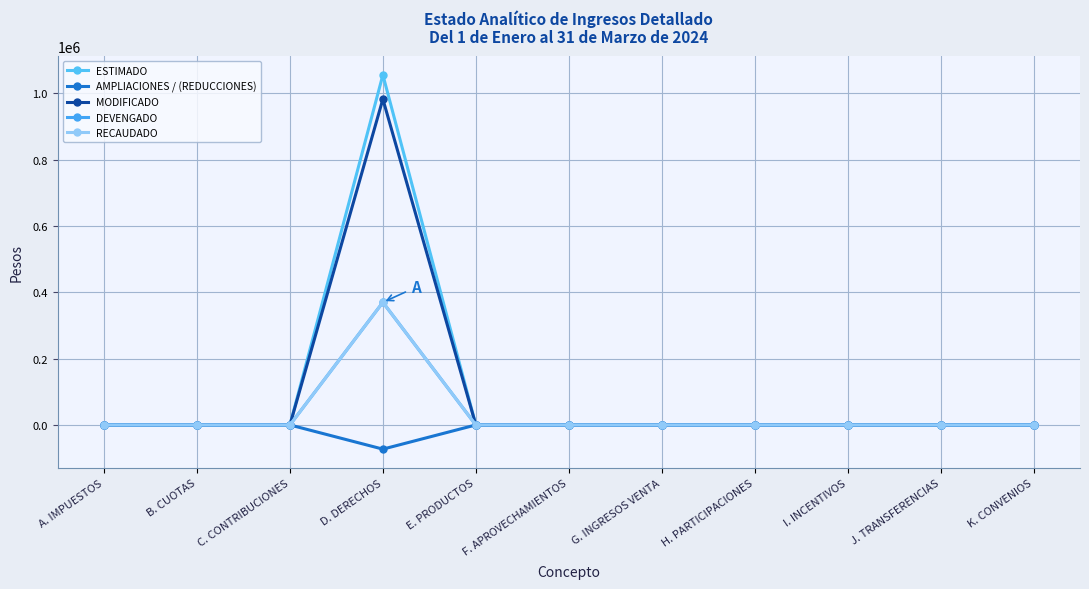

Reading left to right, what are all the values shown in this chart?

ESTIMADO: 0	0	0	1055003	0	0	0	0	0	0	0
AMPLIACIONES / (REDUCCIONES): 0	0	0	-72896	0	0	0	0	0	0	0
MODIFICADO: 0	0	0	982107	0	0	0	0	0	0	0
DEVENGADO: 0	0	0	369583	0	0	0	0	0	0	0
RECAUDADO: 0	0	0	369583	0	0	0	0	0	0	0